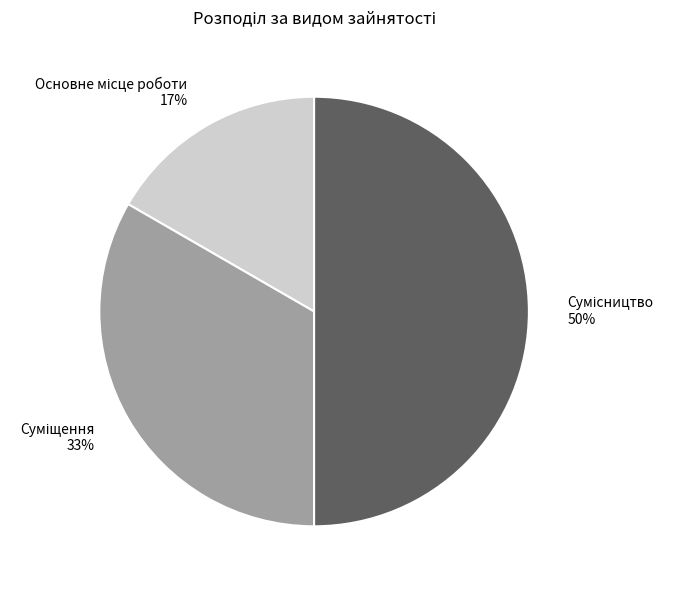

To the nearest percent, what is the average slice percentage?

33%